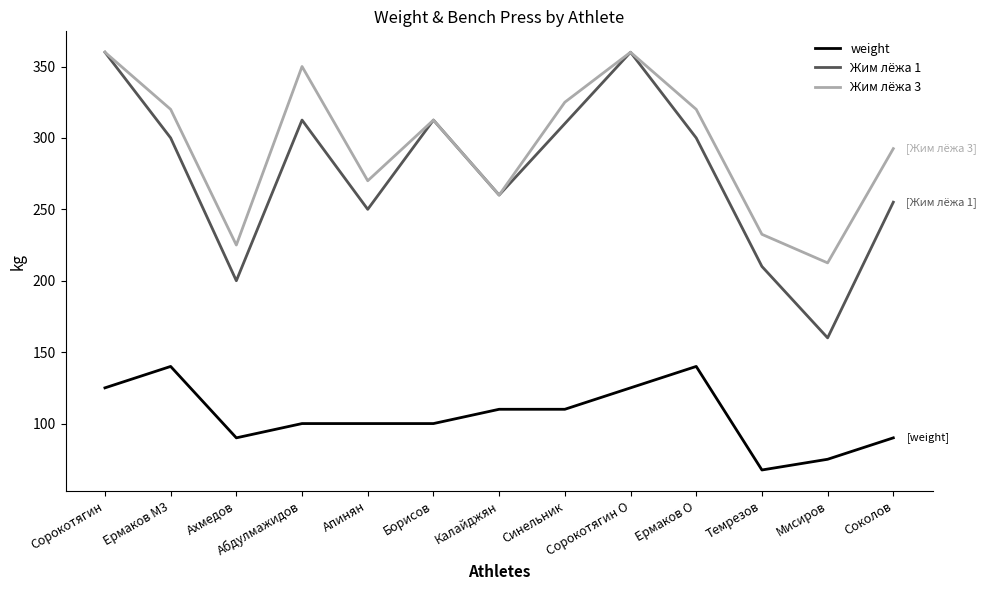

True or false: weight and Жим лёжа 3 cross at least once.

False